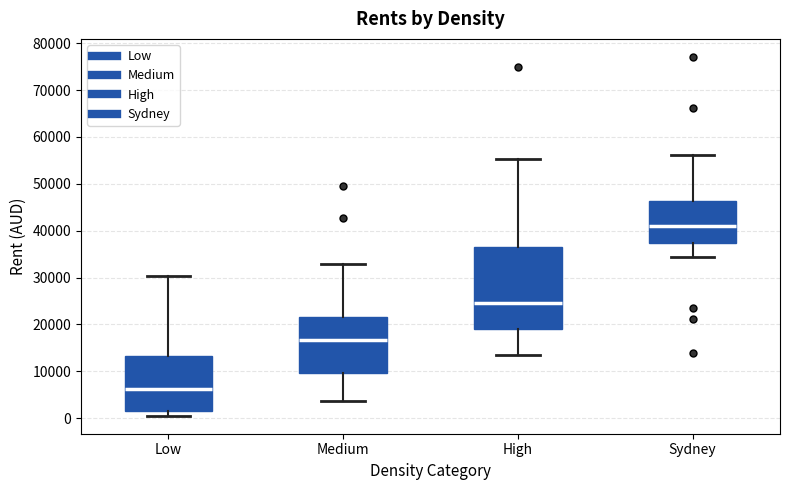

Reading left to right, read every box against the y-axis: the position of its median line, the range the box covers, and the ends of its whiskers. The values are not printed on the chart, so give them approximately, as read against the axis.

Low: median 6000, box 2000 to 13000, whiskers 1000 to 30000
Medium: median 17000, box 10000 to 22000, whiskers 4000 to 33000
High: median 25000, box 19000 to 37000, whiskers 13000 to 55000
Sydney: median 41000, box 37000 to 46000, whiskers 34000 to 56000